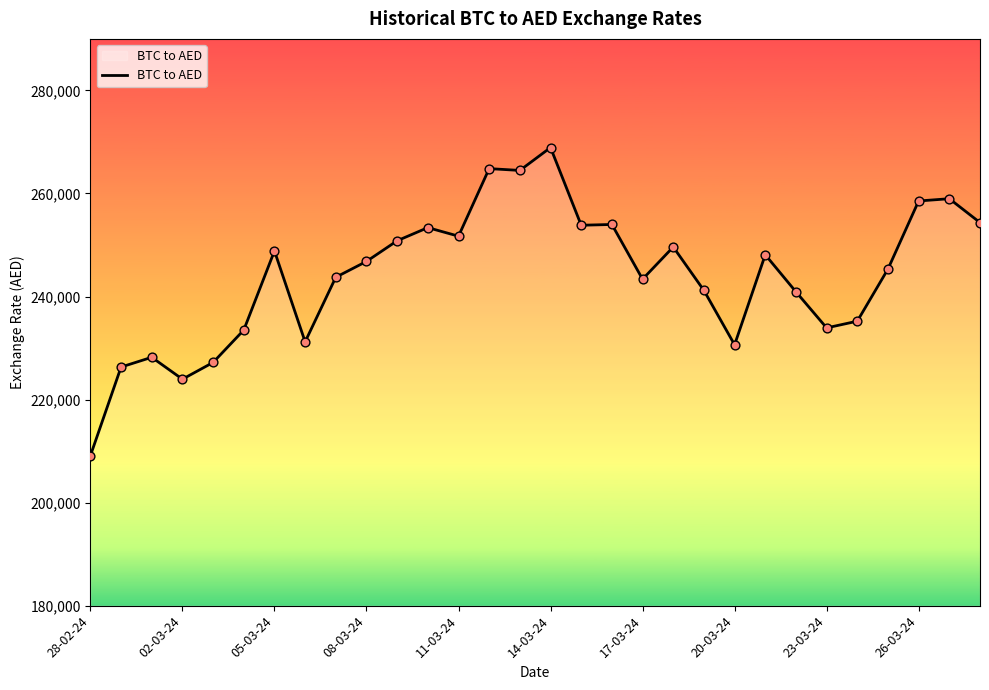

What is the difference between the maximum and minimum values?

59810